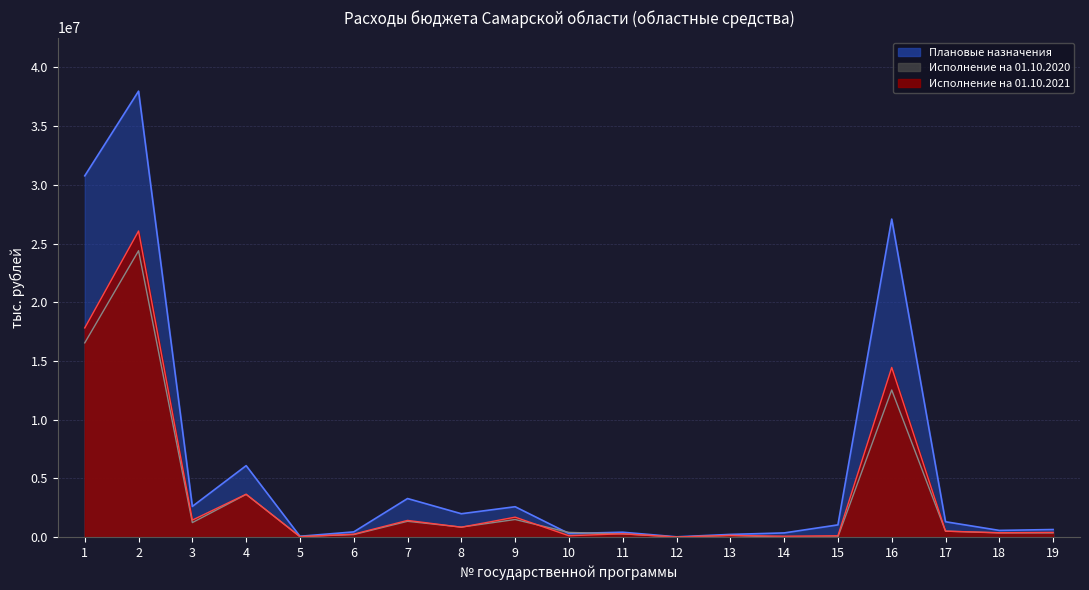

What are all the series names shown in the legend?

Плановые назначения, Исполнение на 01.10.2021, Исполнение на 01.10.2020